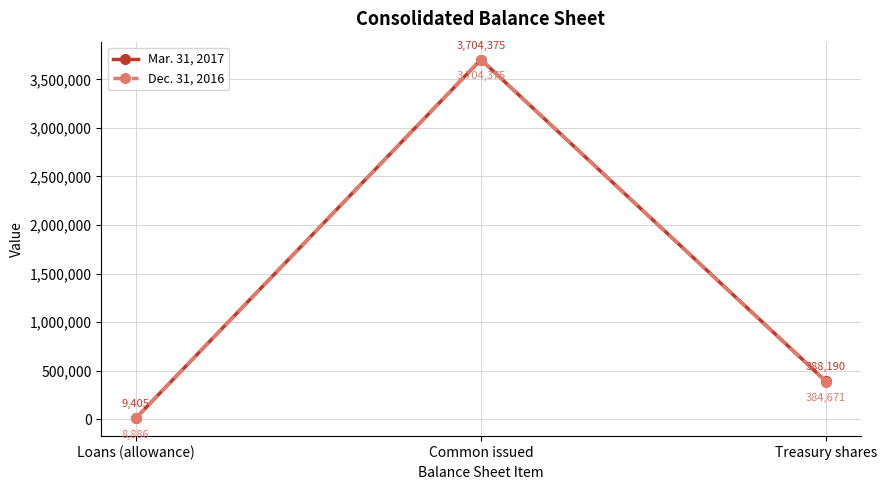

What is the label of the 1st point from the left?

Loans (allowance)